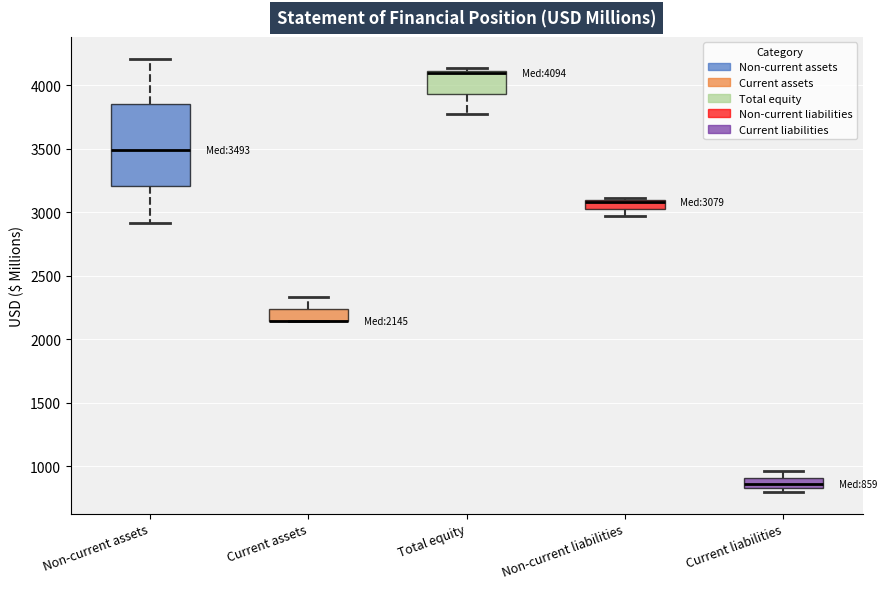

Comparing the boxes themselves (not the whiskers), which one is the tallest?

Non-current assets